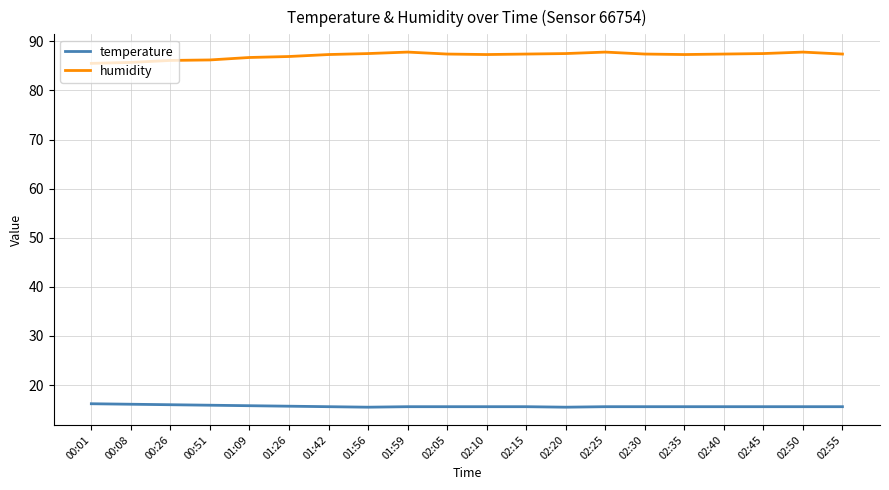

What are all the series names shown in the legend?

temperature, humidity